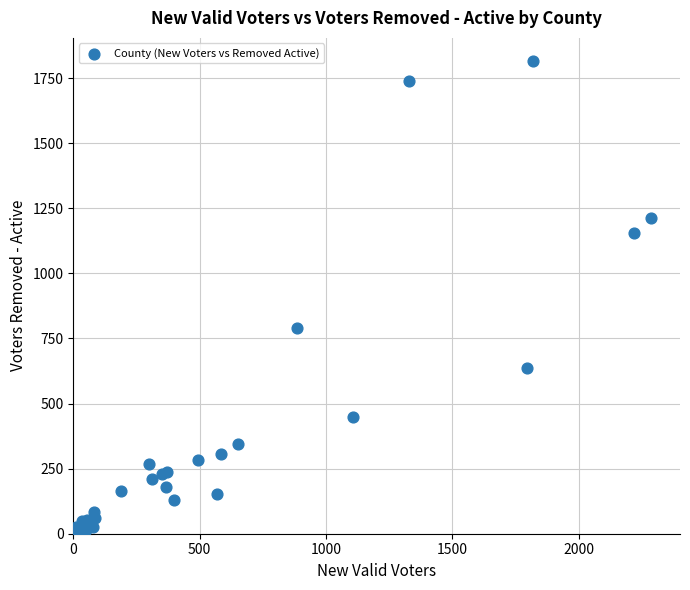

What Y value in the scatter plot is closest to 911?

791